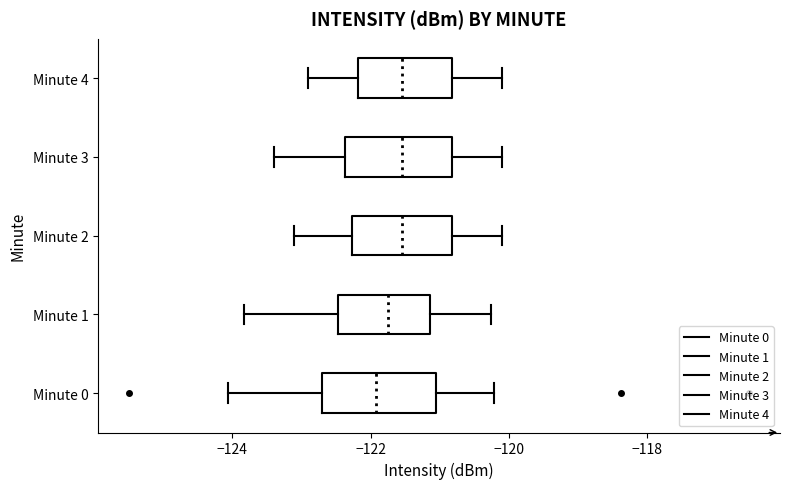

Reading bottom to top, transcribe this box plot: for each box, give where its median line is, the range the box spans, and where its two whiskers end, as read against the x-axis. The values are not printed on the chart, so give them approximately, as read against the axis.

Minute 0: median -122.0, box -122.8 to -121.0, whiskers -124.0 to -120.2
Minute 1: median -121.8, box -122.4 to -121.2, whiskers -123.8 to -120.2
Minute 2: median -121.6, box -122.2 to -120.8, whiskers -123.0 to -120.0
Minute 3: median -121.6, box -122.4 to -120.8, whiskers -123.4 to -120.0
Minute 4: median -121.6, box -122.2 to -120.8, whiskers -122.8 to -120.0